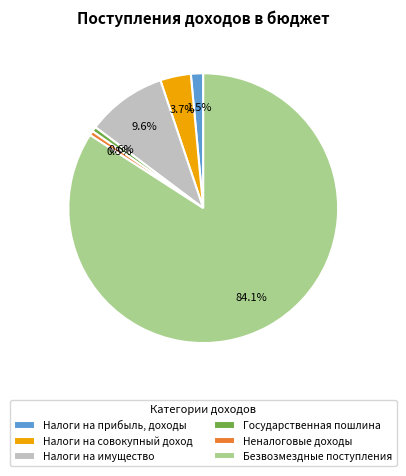

Rank the categories by value from highest to lowest.

Безвозмездные поступления, Налоги на имущество, Налоги на совокупный доход, Налоги на прибыль, доходы, Государственная пошлина, Неналоговые доходы